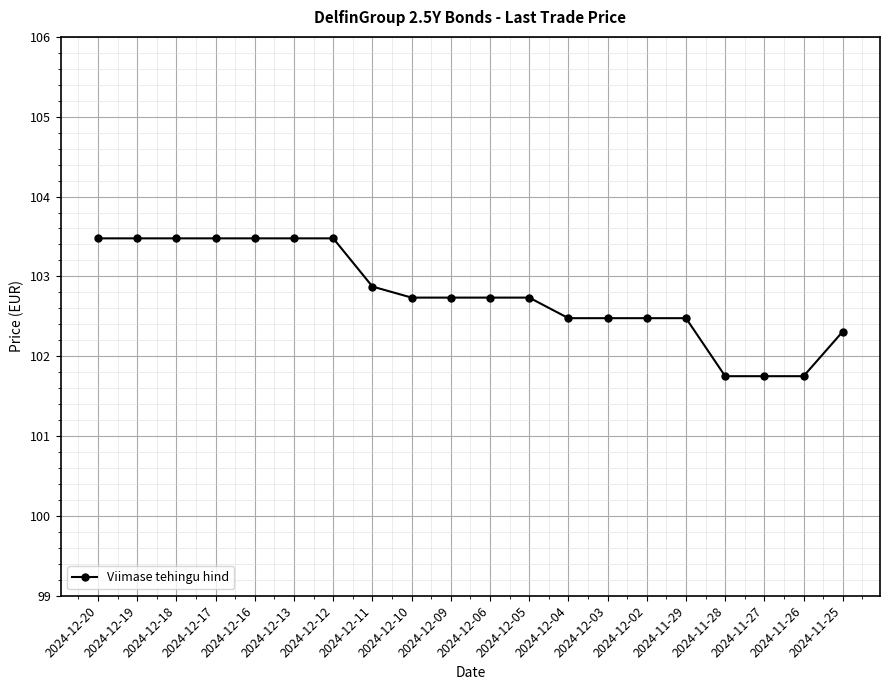

The value at 2024-11-29 is 102.5. True or false?

True